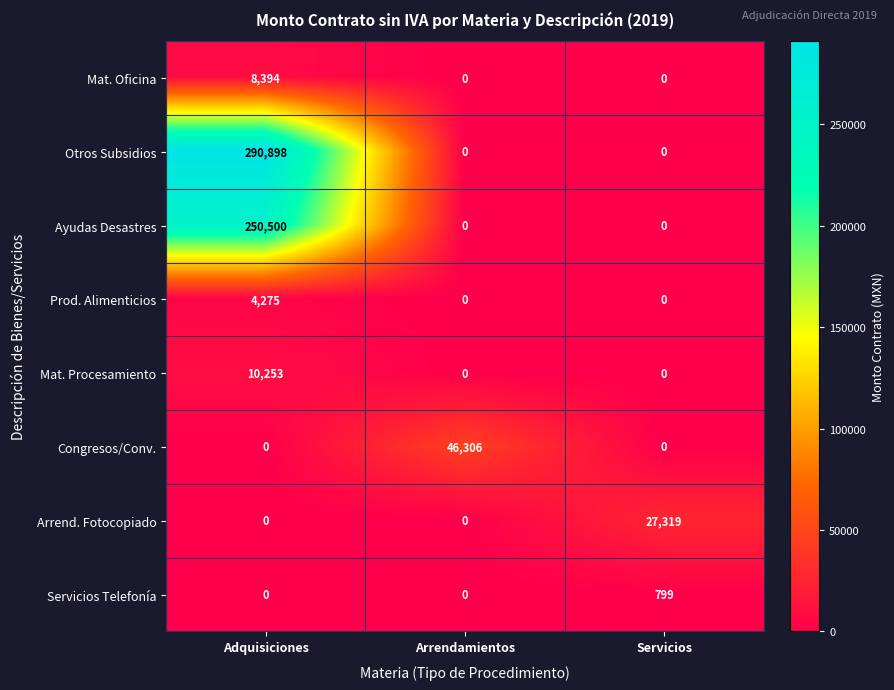

Reading left to right, transcribe all the data shown in this chart.

Mat. Oficina: 8394	0	0
Otros Subsidios: 290898	0	0
Ayudas Desastres: 250500	0	0
Prod. Alimenticios: 4275	0	0
Mat. Procesamiento: 10253	0	0
Congresos/Conv.: 0	46306	0
Arrend. Fotocopiado: 0	0	27319
Servicios Telefonía: 0	0	799